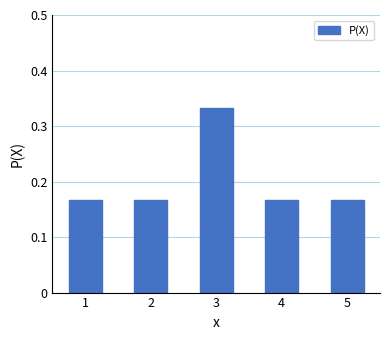

What is the sum of all values?

1.0